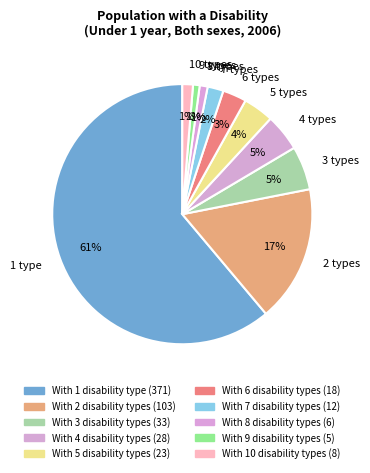

Is the sum of 5 types and 2 types greater than half?

No